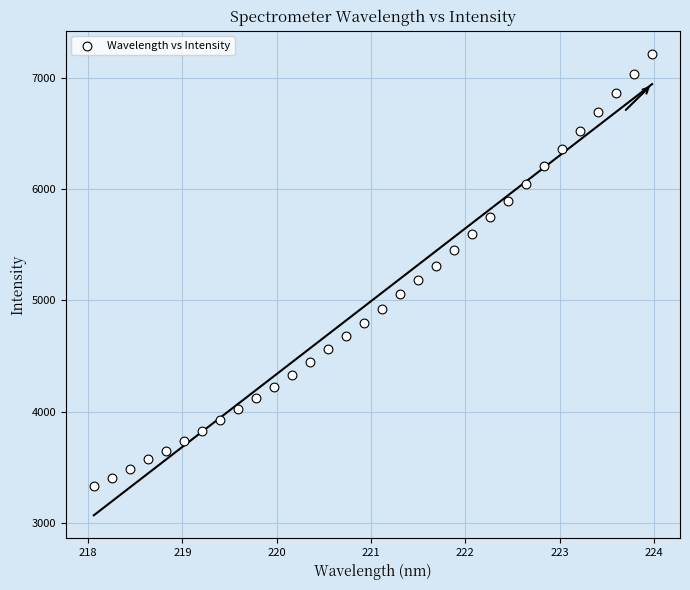

What is the range of X values (max minus min)?

5.9